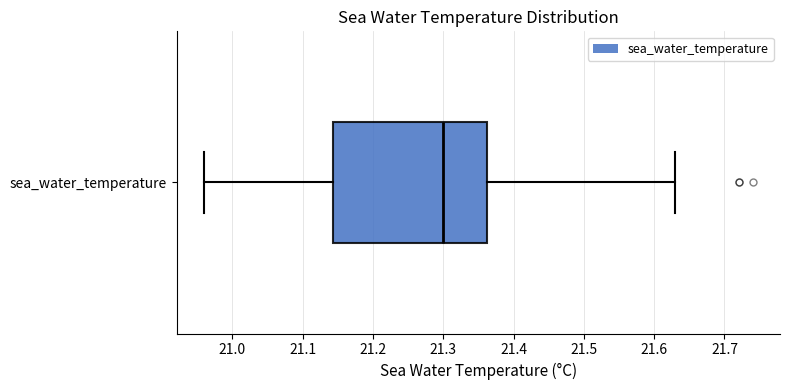

Transcribe this box plot: give where the median line is, the range the box spans, and where the two whiskers end, as read against the x-axis. The values are not printed on the chart, so give them approximately, as read against the axis.

median 21.30, box 21.14 to 21.36, whiskers 20.96 to 21.63